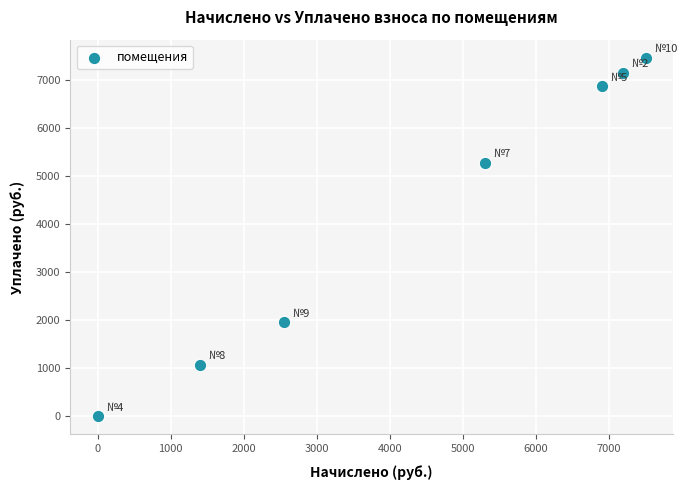

What is the average X value?

4404.6